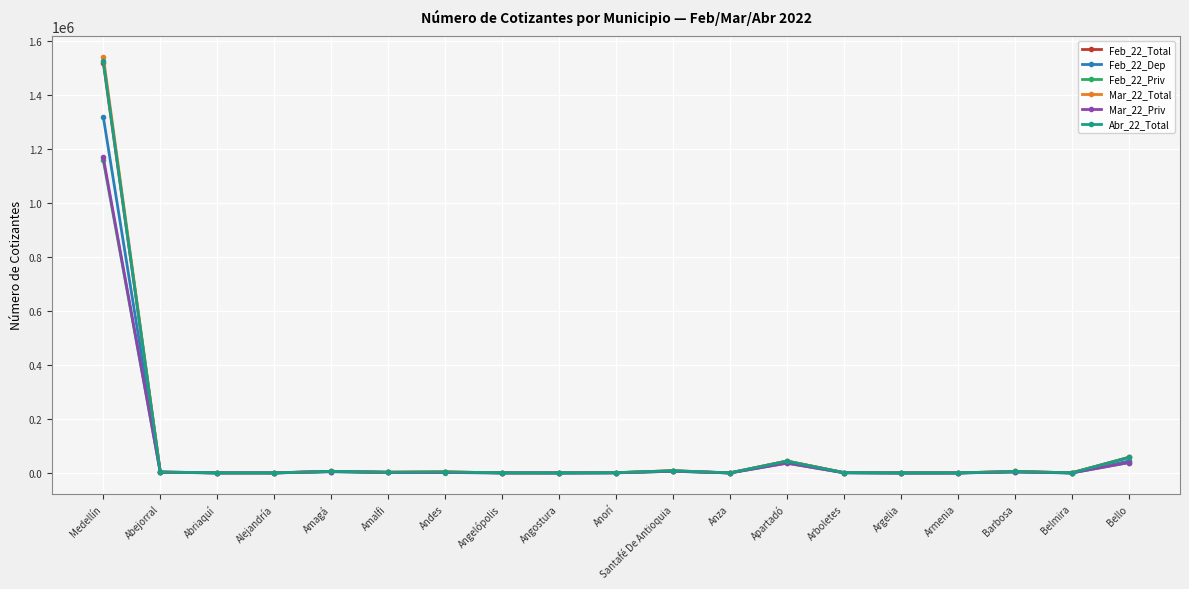

What is the difference between the Feb_22_Total values at Anorí and Medellín?

1516997